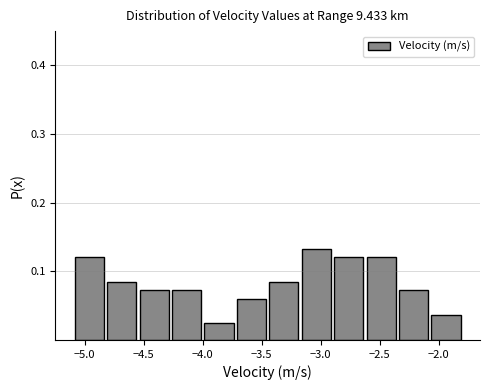

Reading left to right, transcribe this chart: for each bar, give the range it covers on the x-axis and its height. Neither the bar edges nor the heights are printed on the chart, so give them approximately, as read against the axes.

-5.100 to -4.825: 0.12
-4.825 to -4.550: 0.08
-4.550 to -4.275: 0.07
-4.275 to -4.000: 0.07
-4.000 to -3.725: 0.02
-3.725 to -3.450: 0.06
-3.450 to -3.175: 0.08
-3.175 to -2.900: 0.13
-2.900 to -2.625: 0.12
-2.625 to -2.350: 0.12
-2.350 to -2.075: 0.07
-2.075 to -1.800: 0.04